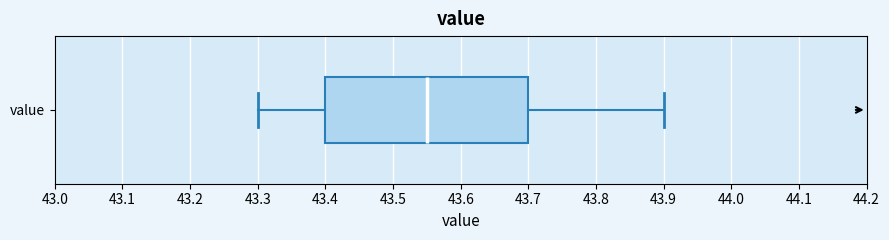

Transcribe this box plot: give where the median line is, the range the box spans, and where the two whiskers end, as read against the x-axis. The values are not printed on the chart, so give them approximately, as read against the axis.

median 43.55, box 43.40 to 43.70, whiskers 43.30 to 43.90